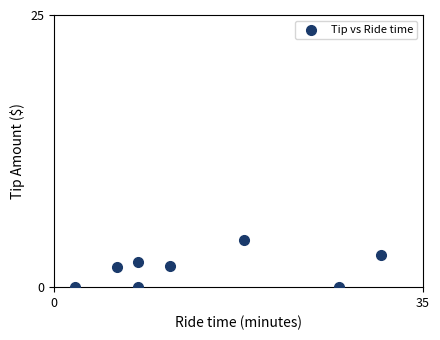

What is the range of X values (max minus min)?

29.0